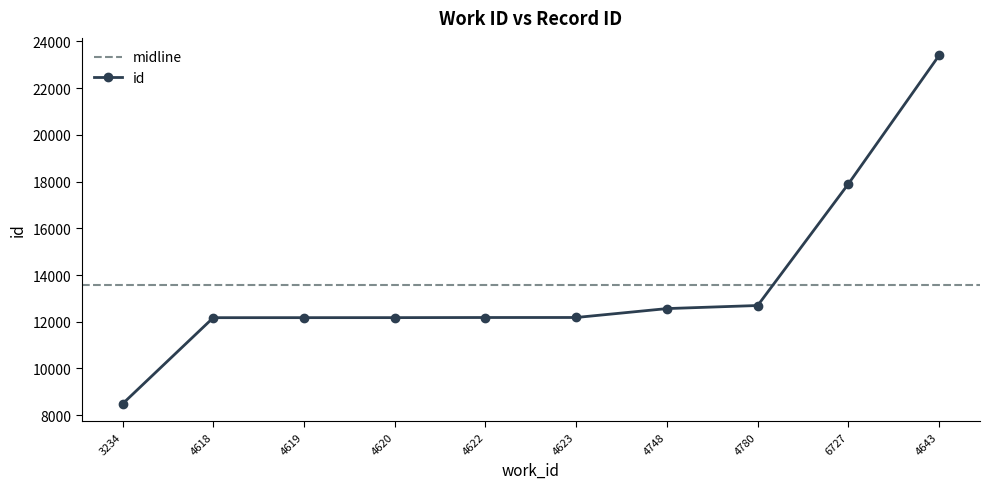

Reading left to right, transcribe all the data shown in this chart.

8486	12174	12175	12176	12181	12182	12563	12695	17902	23402